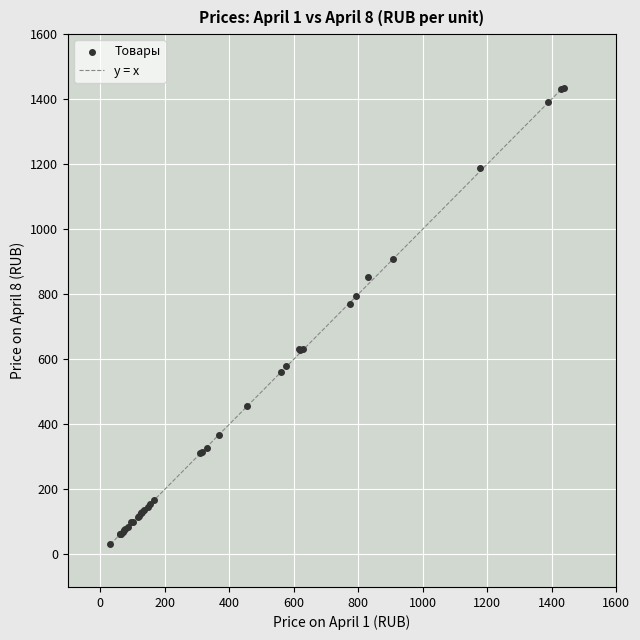

What Y value in the scatter plot is closest to 732?

770.5